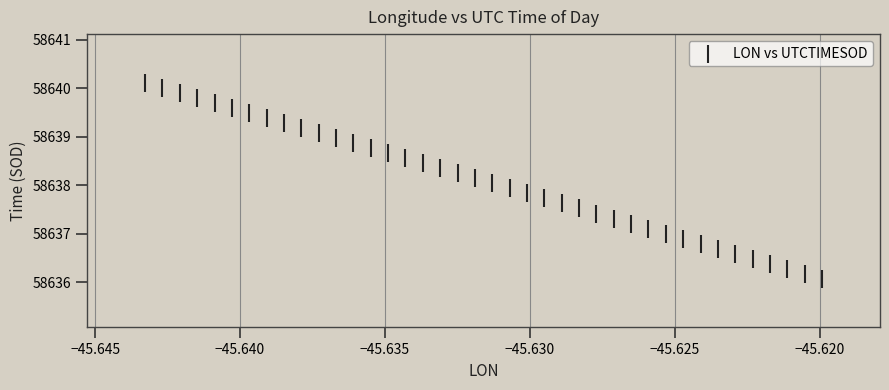

What is the range of Y values (max minus min)?

4.1